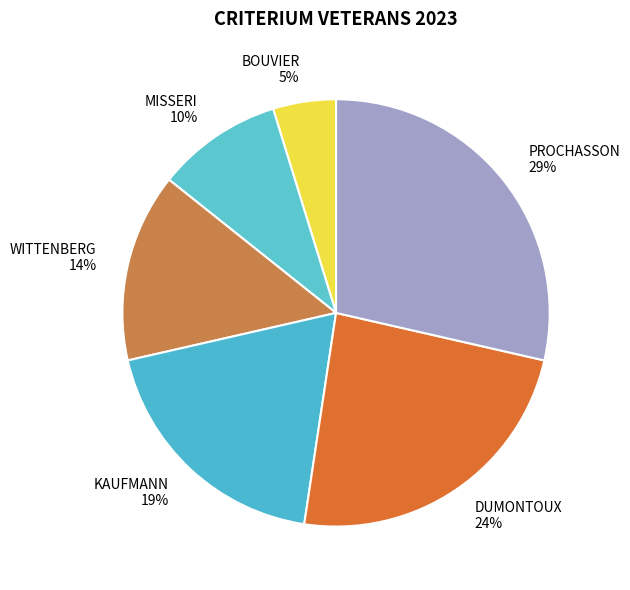

To the nearest percent, what percentage of the pie is BOUVIER?

5%